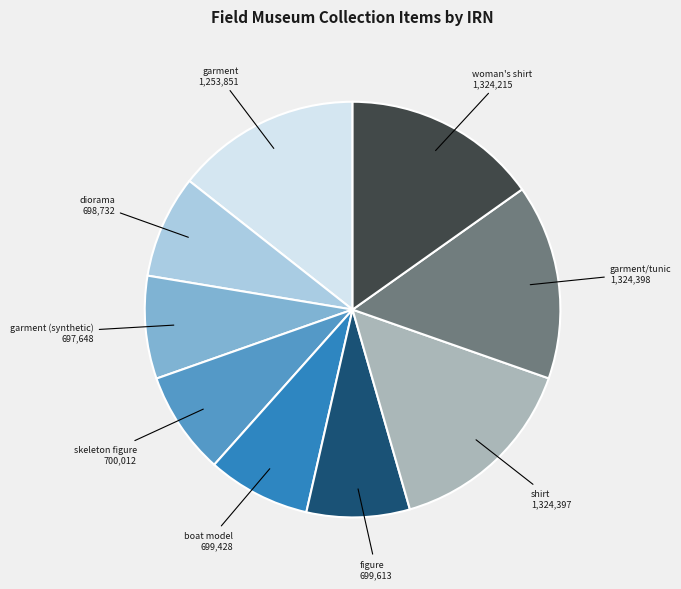

Approximately how many times larger is the value at skeleton figure compared to garment (synthetic)?

1.0